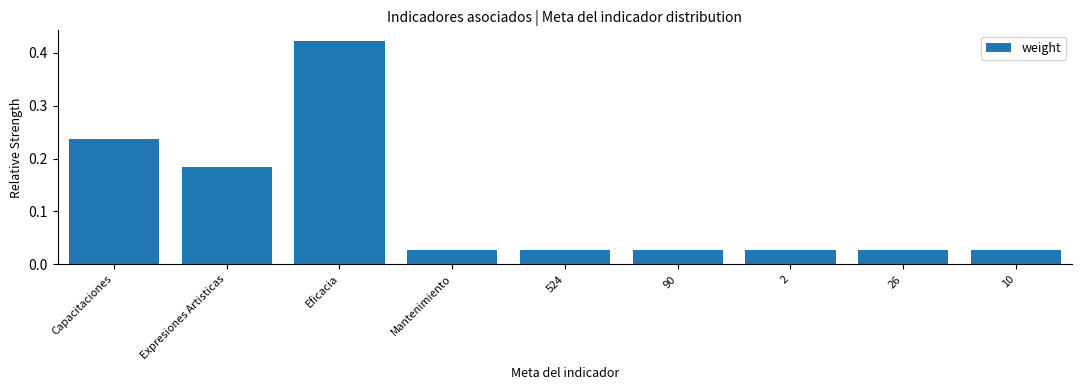

Between 2 and Capacitaciones, which is larger?

Capacitaciones